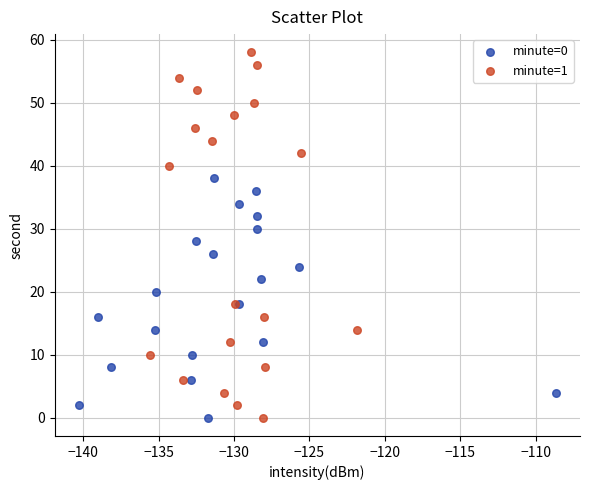

Which series contains the highest Y value?

minute=1